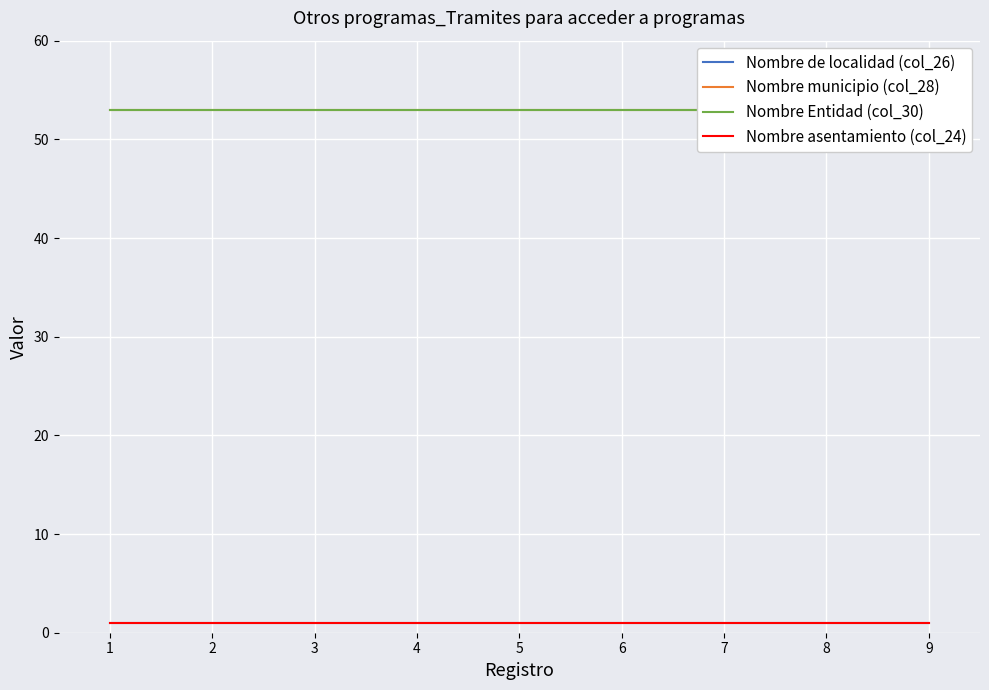

True or false: Nombre municipio (col_28) and Nombre asentamiento (col_24) intersect in this chart.

False